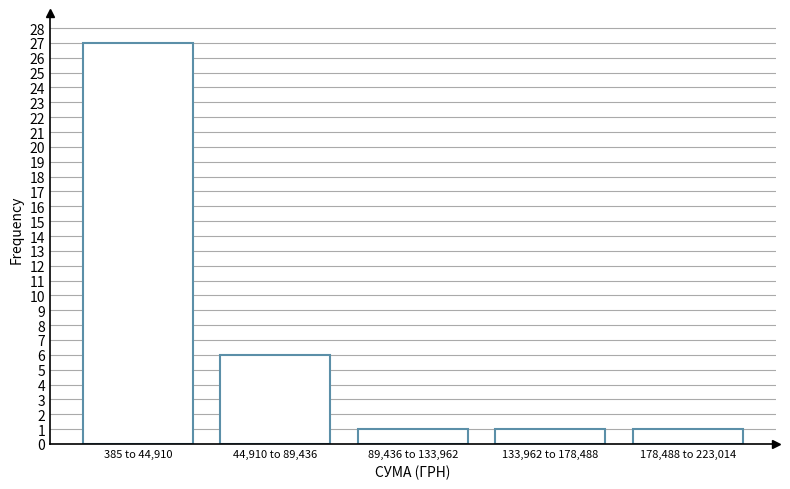

Reading right to left, extract all data points from this chart.

178,488 to 223,014=1	133,962 to 178,488=1	89,436 to 133,962=1	44,910 to 89,436=6	385 to 44,910=27